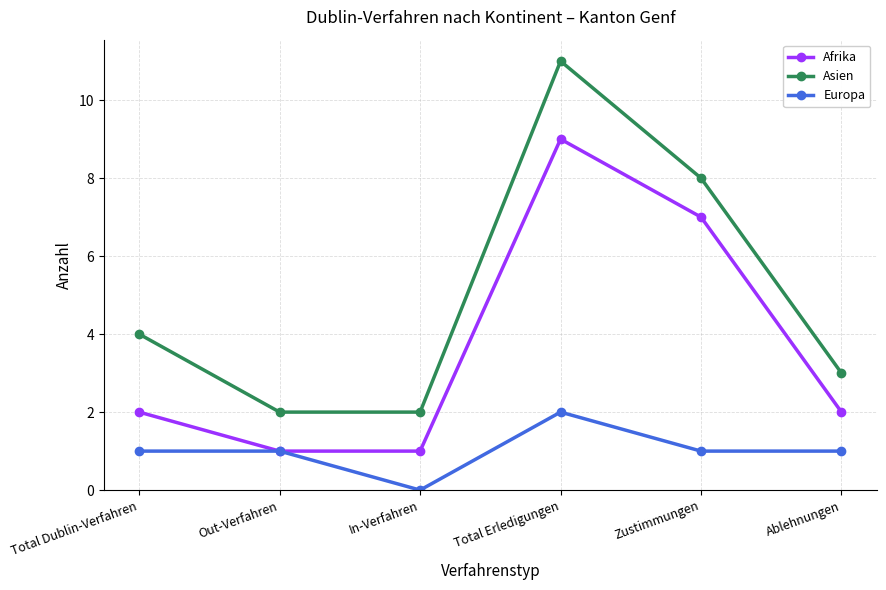

Which category has the highest value across all series?

Total Erledigungen